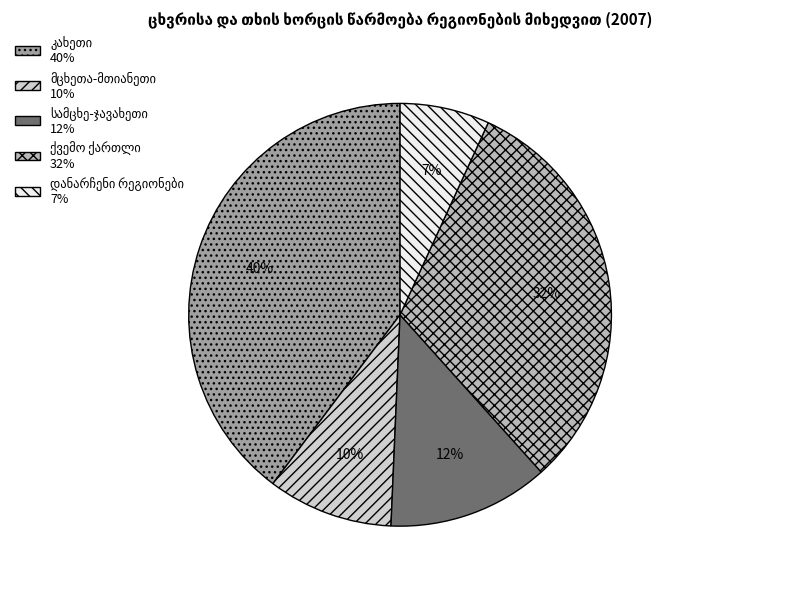

Is there any slice that represents more than half of the pie?

No